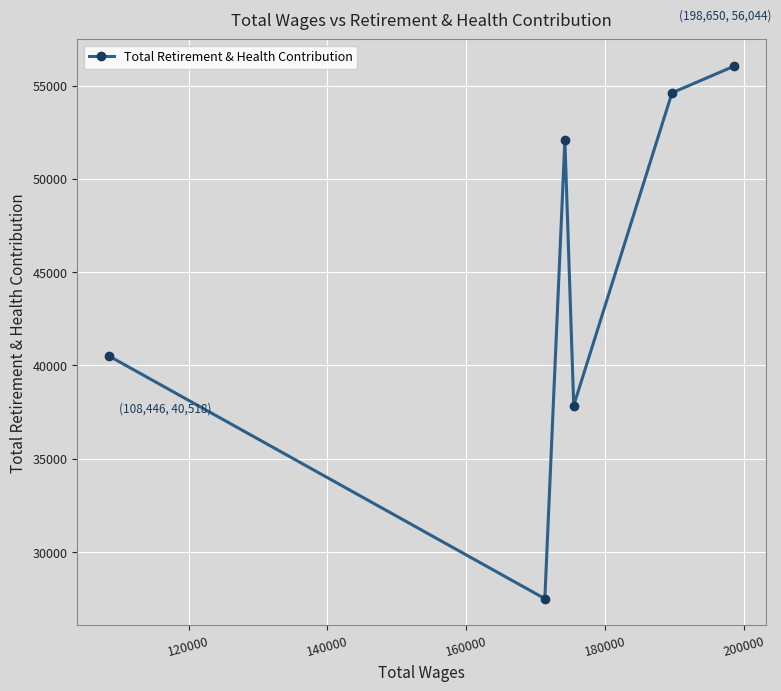

What is the minimum value shown in the chart?

27504